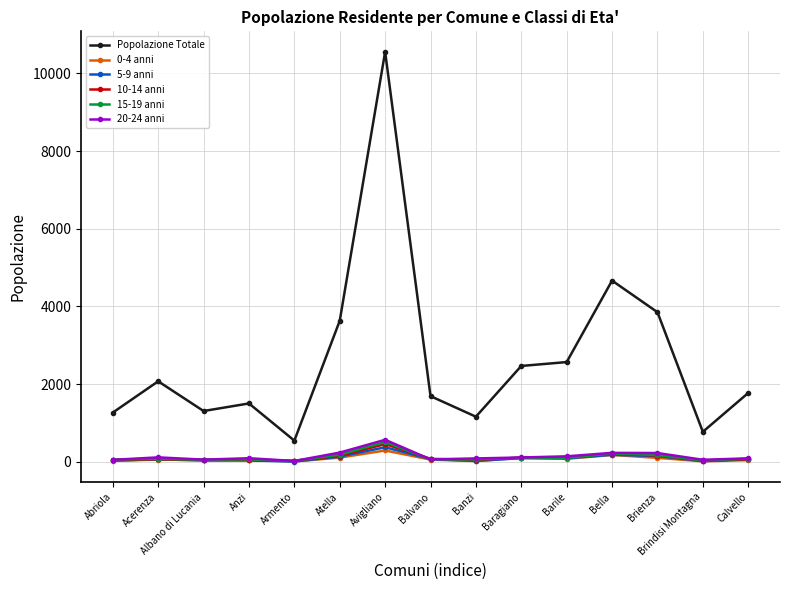

The value of 10-14 anni at Anzi is 48. True or false?

True